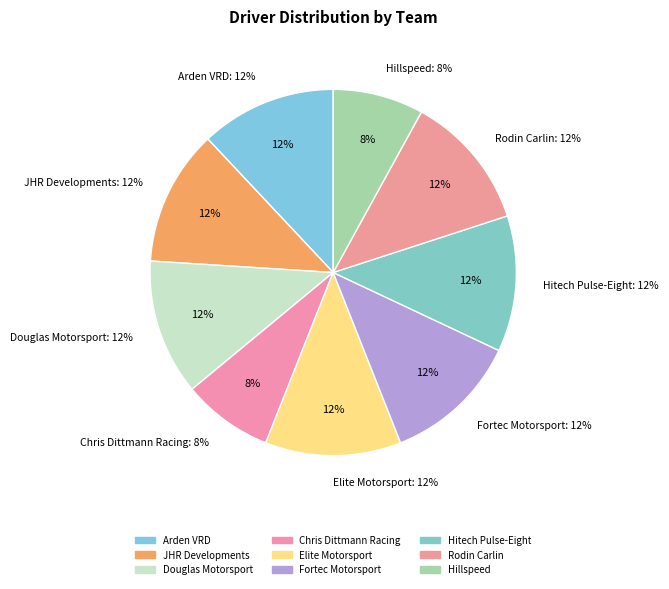

What is the ratio of the value at Chris Dittmann Racing to the value at Hitech Pulse-Eight?

0.7